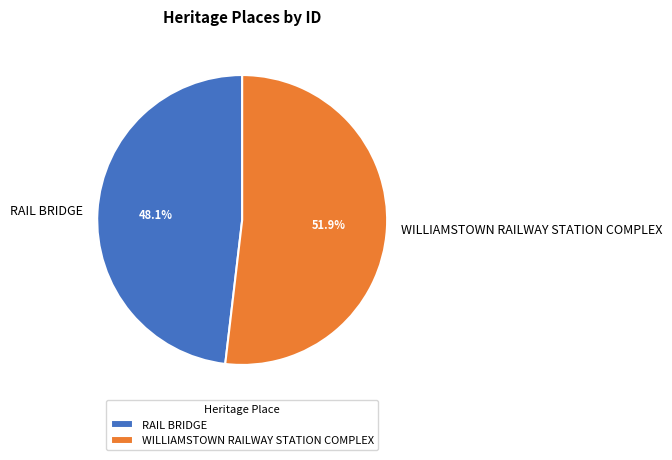

Rank the categories by value from highest to lowest.

WILLIAMSTOWN RAILWAY STATION COMPLEX, RAIL BRIDGE